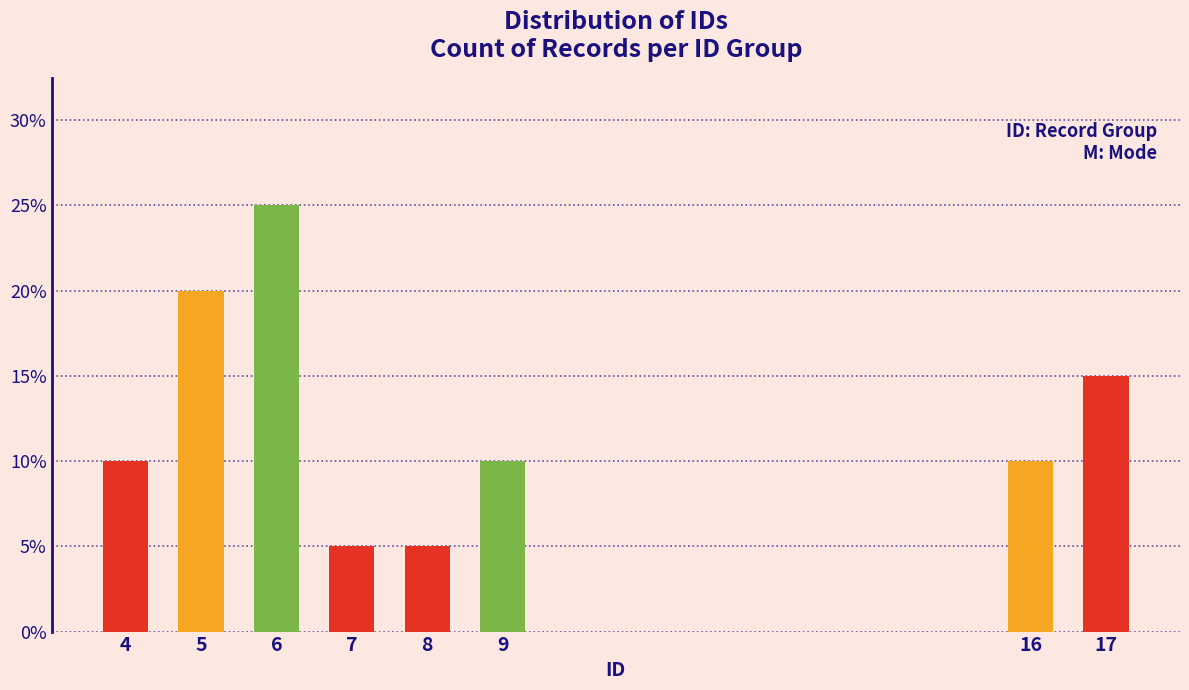

Reading left to right, transcribe all the data shown in this chart.

4=10	5=20	6=25	7=5	8=5	9=10	16=10	17=15